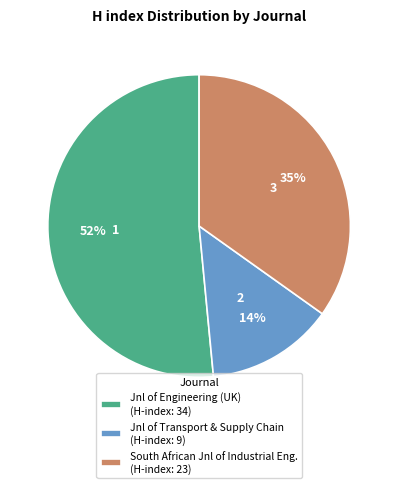

What is the smallest slice in the pie chart?

Jnl of Transport & Supply Chain (H-index: 9)